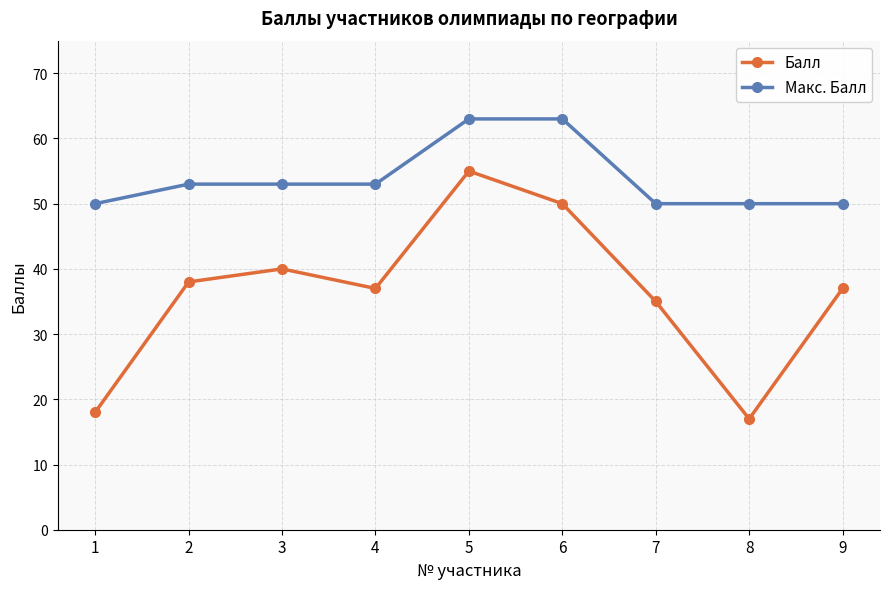

Reading right to left, list all the values displayed in this chart.

Балл: 9=37	8=17	7=35	6=50	5=55	4=37	3=40	2=38	1=18
Макс. Балл: 9=50	8=50	7=50	6=63	5=63	4=53	3=53	2=53	1=50